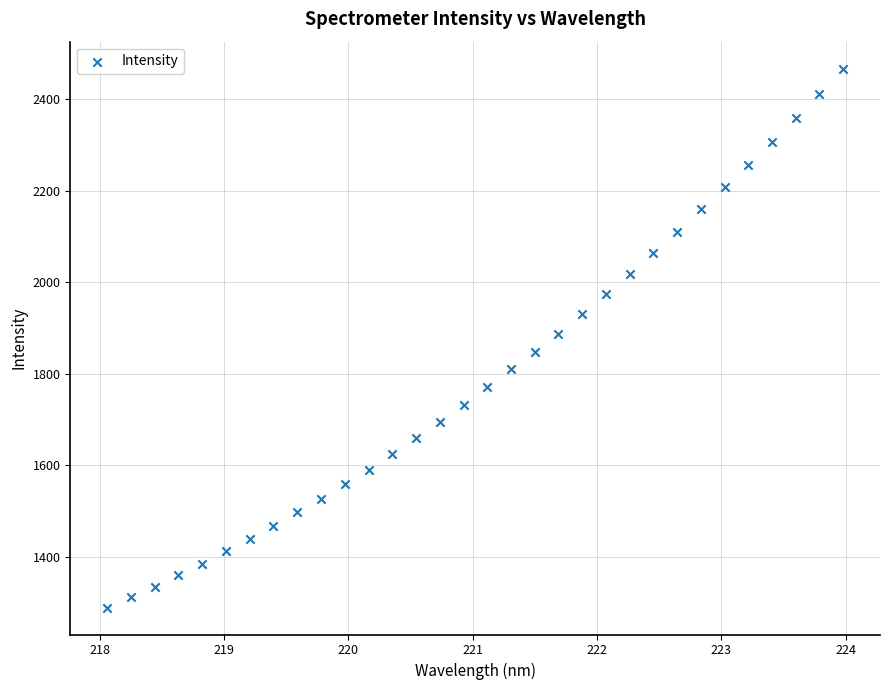

What is the range of X values (max minus min)?

5.9